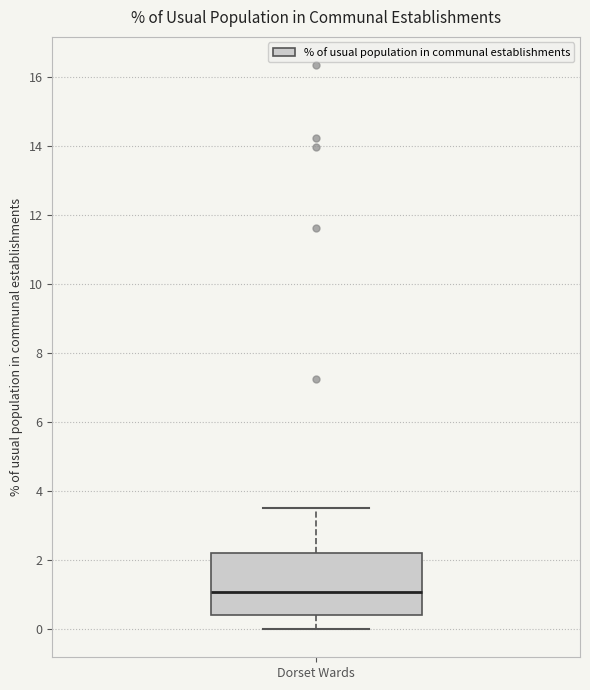

Transcribe this box plot: give where the median line is, the range the box spans, and where the two whiskers end, as read against the y-axis. The values are not printed on the chart, so give them approximately, as read against the axis.

median 1.0, box 0.4 to 2.2, whiskers 0.0 to 3.6